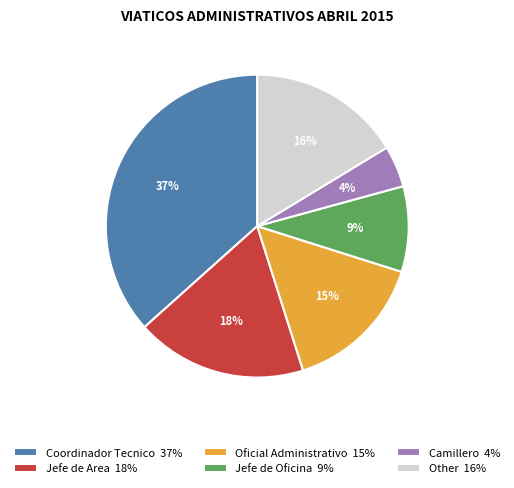

How many slices are in this pie chart?

6